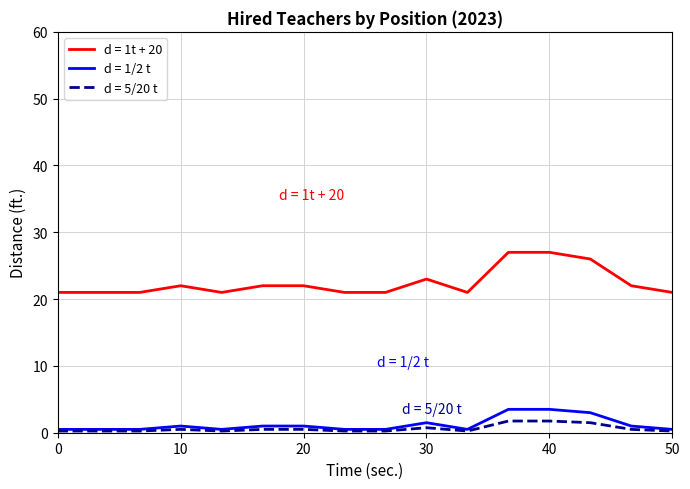

Which series has the largest total across all categories?

d = 1t + 20